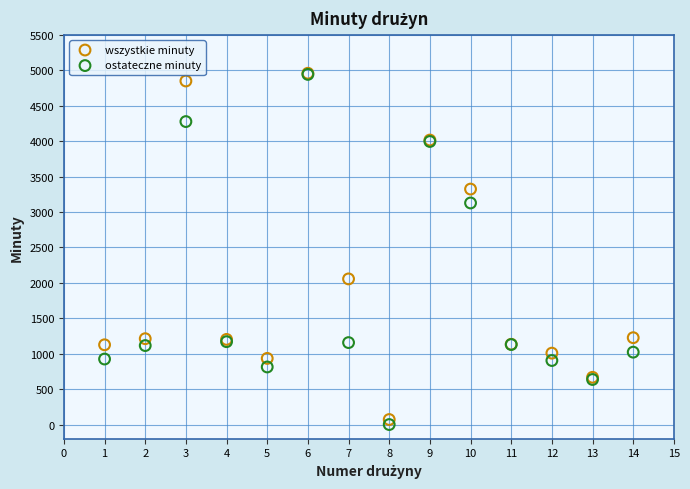

What are all the series names shown in the legend?

wszystkie minuty, ostateczne minuty